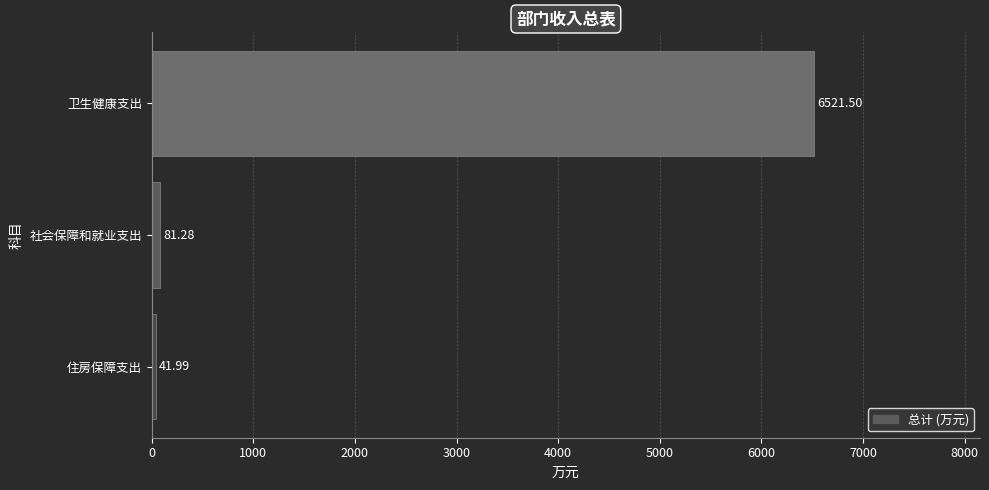

What is the ratio of the value at 住房保障支出 to the value at 社会保障和就业支出?

0.5